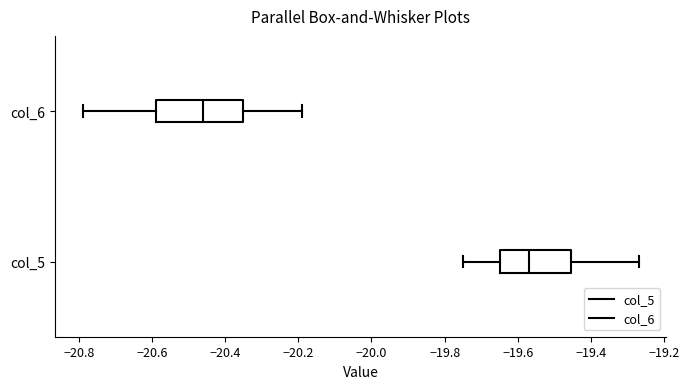

Reading bottom to top, transcribe this box plot: for each box, give where its median line is, the range the box spans, and where its two whiskers end, as read against the x-axis. The values are not printed on the chart, so give them approximately, as read against the axis.

col_5: median -19.56, box -19.64 to -19.46, whiskers -19.74 to -19.26
col_6: median -20.46, box -20.58 to -20.34, whiskers -20.78 to -20.18